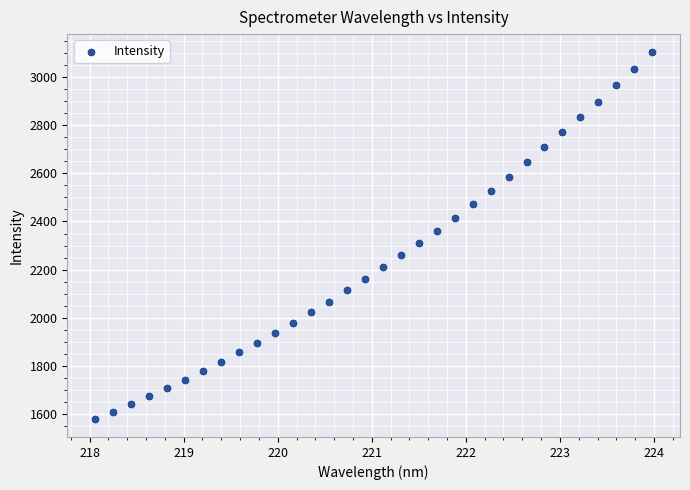

What is the range of X values (max minus min)?

5.9